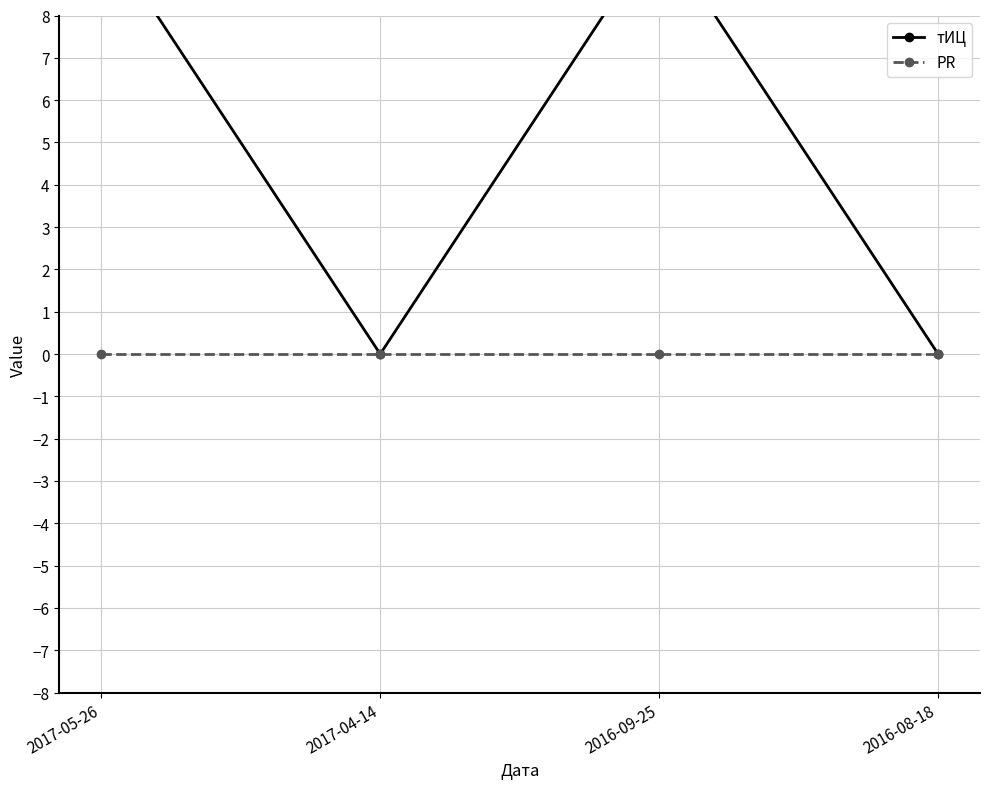

Which category has the highest value in the PR series?

2017-05-26